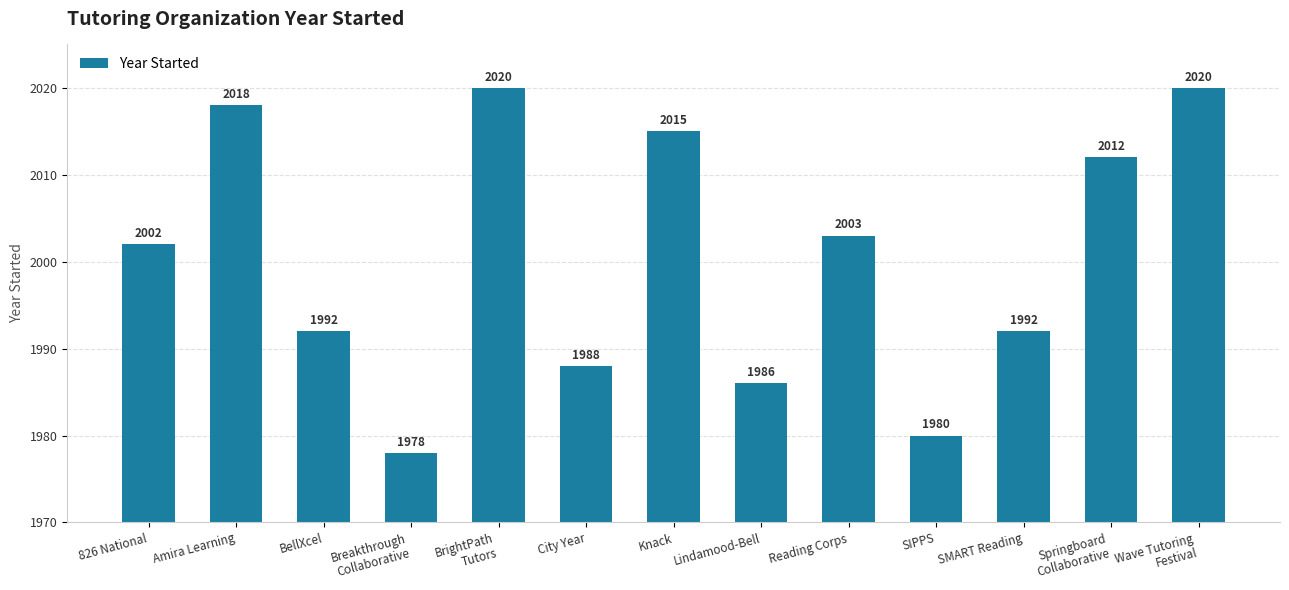

What position from the right is SIPPS?

4